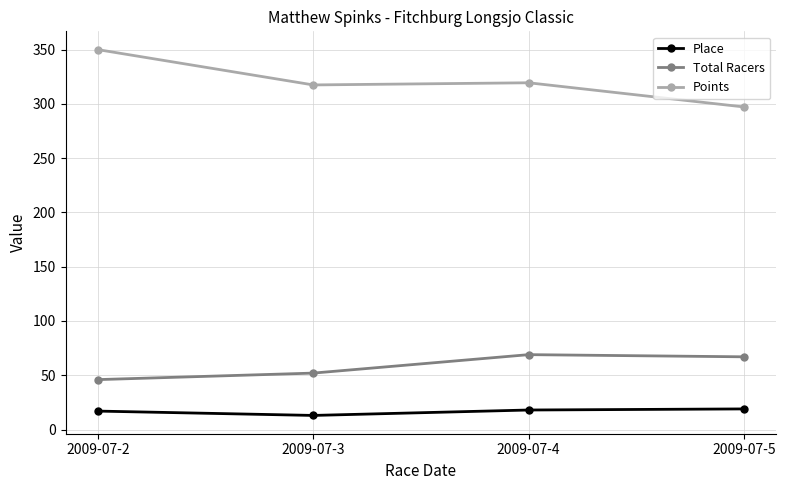

At how many categories does at least one series exceed 323?

1